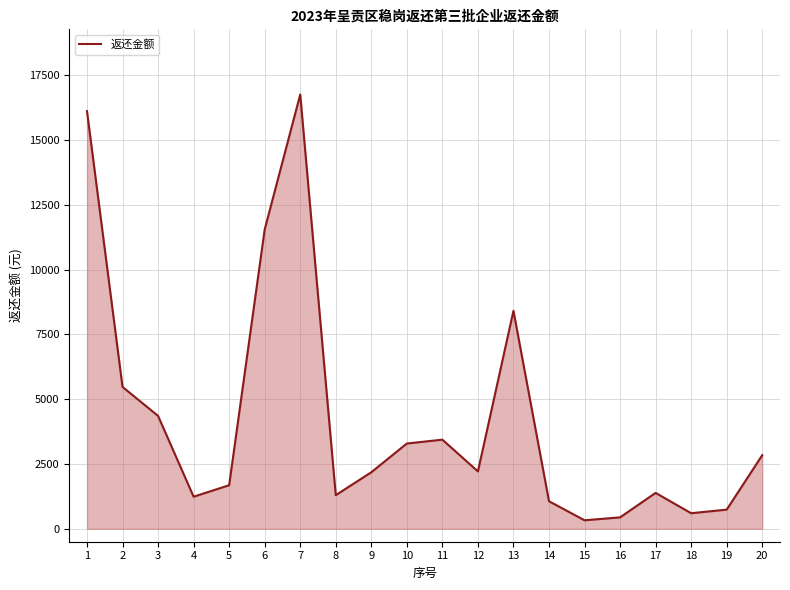

Is it true that the value at 10 is 4667.9?

False